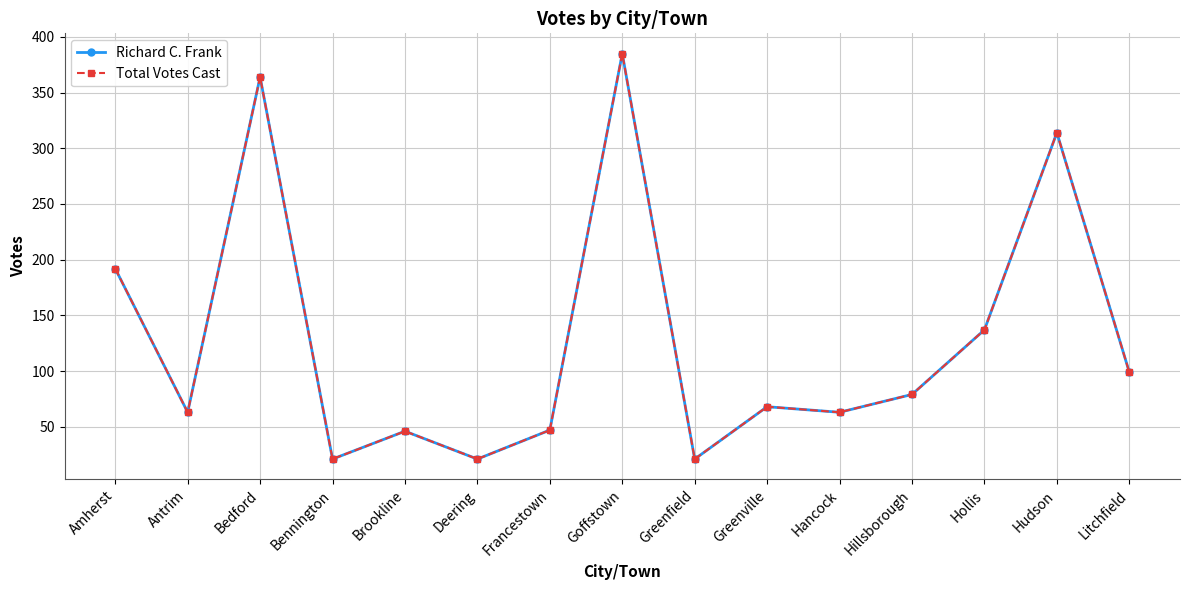

The value of Total Votes Cast at Greenfield is 21. True or false?

True